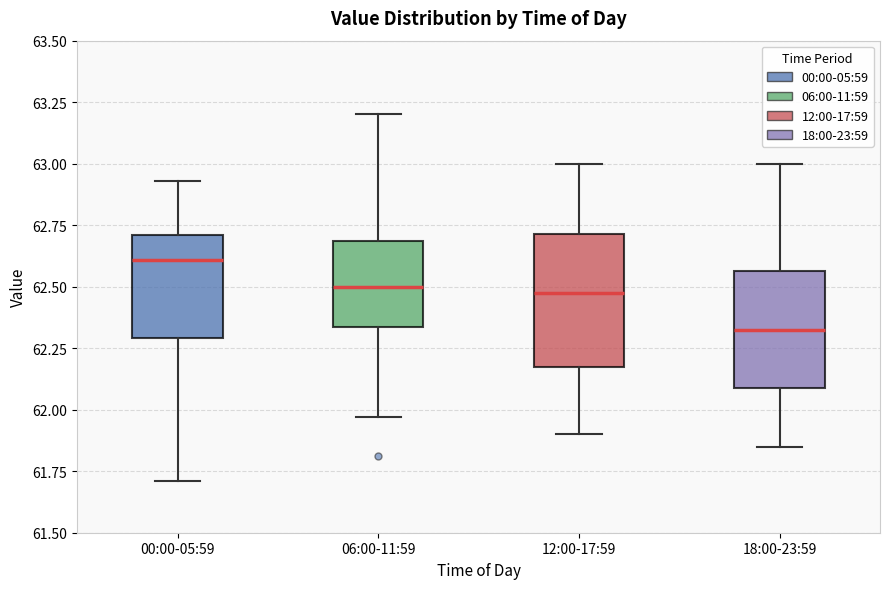

Where does the lower whisker of the box for 06:00-11:59 end on the y-axis? The values are not printed on the chart, so give them approximately, as read against the axis.

61.95